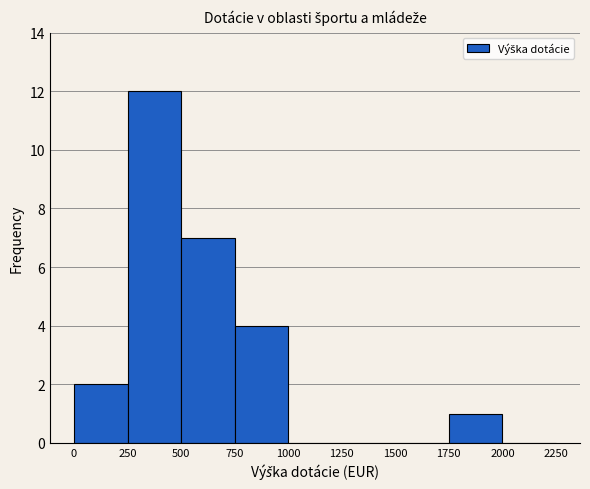

Reading left to right, list every bar in this chart as the range it spans on the x-axis followed by its height. The values are not printed on the chart, so give them approximately, as read against the axis.

0 to 250: 2
250 to 500: 12
500 to 750: 7
750 to 1000: 4
1000 to 1250: 0
1250 to 1500: 0
1500 to 1750: 0
1750 to 2000: 1
2000 to 2250: 0